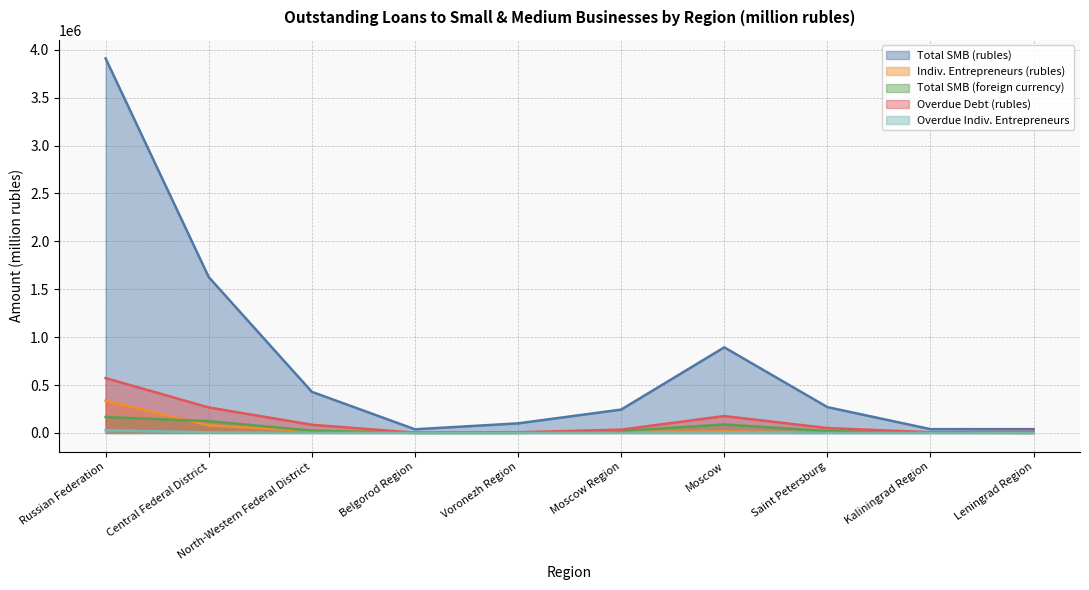

At which label is Overdue Indiv. Entrepreneurs closest to 14588?

Central Federal District